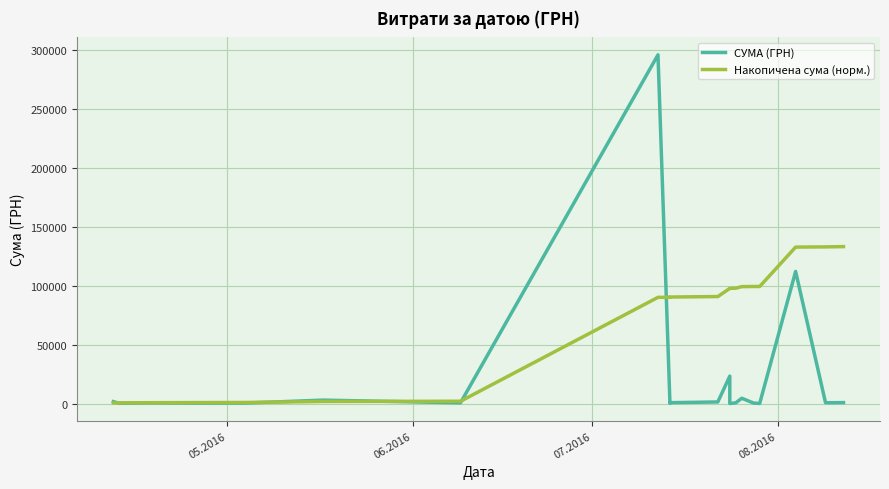

True or false: Накопичена сума (норм.) and СУМА (ГРН) intersect in this chart.

True